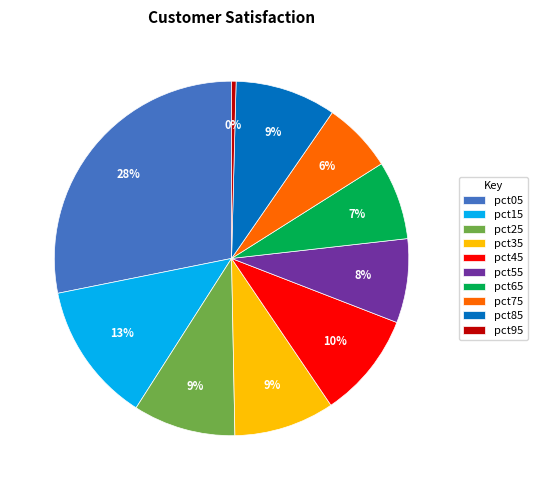

What percentage is the pct35 slice, to the nearest percent?

9%